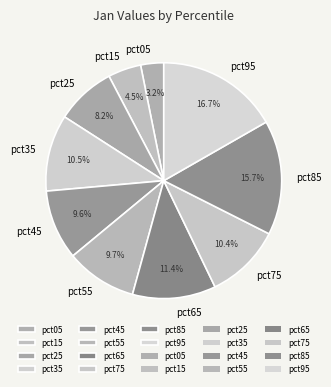

How many slices are in this pie chart?

10